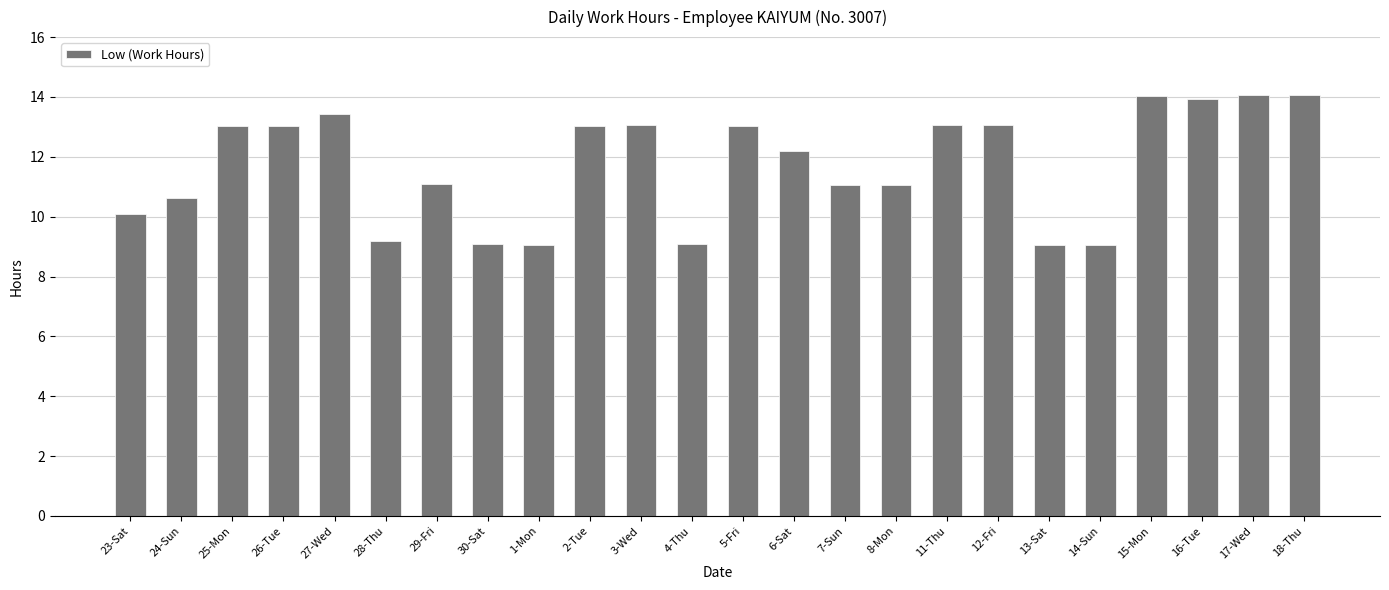

What is the greatest value displayed?

14.1